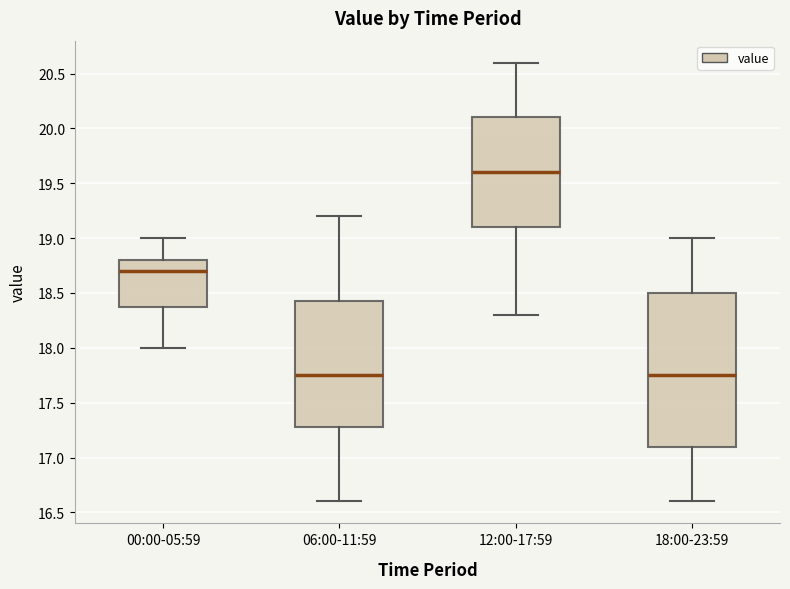

Where does the lower whisker of the box for 00:00-05:59 end on the y-axis? The values are not printed on the chart, so give them approximately, as read against the axis.

18.00